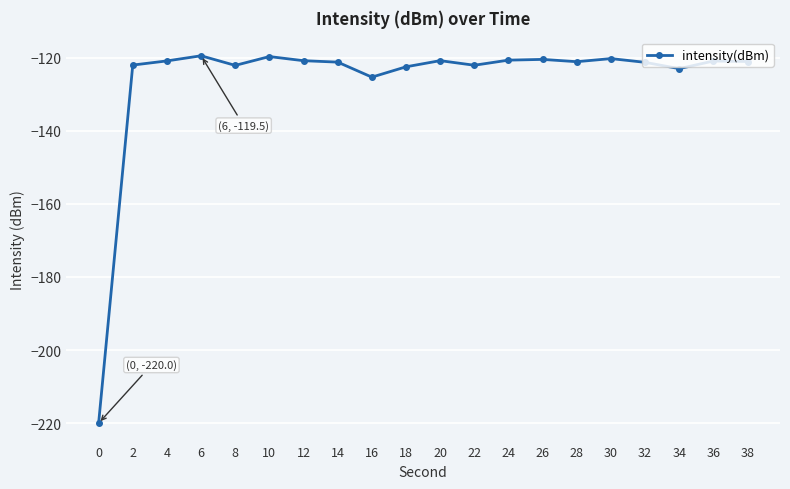

Does the chart display data point markers on the line(s)?

Yes